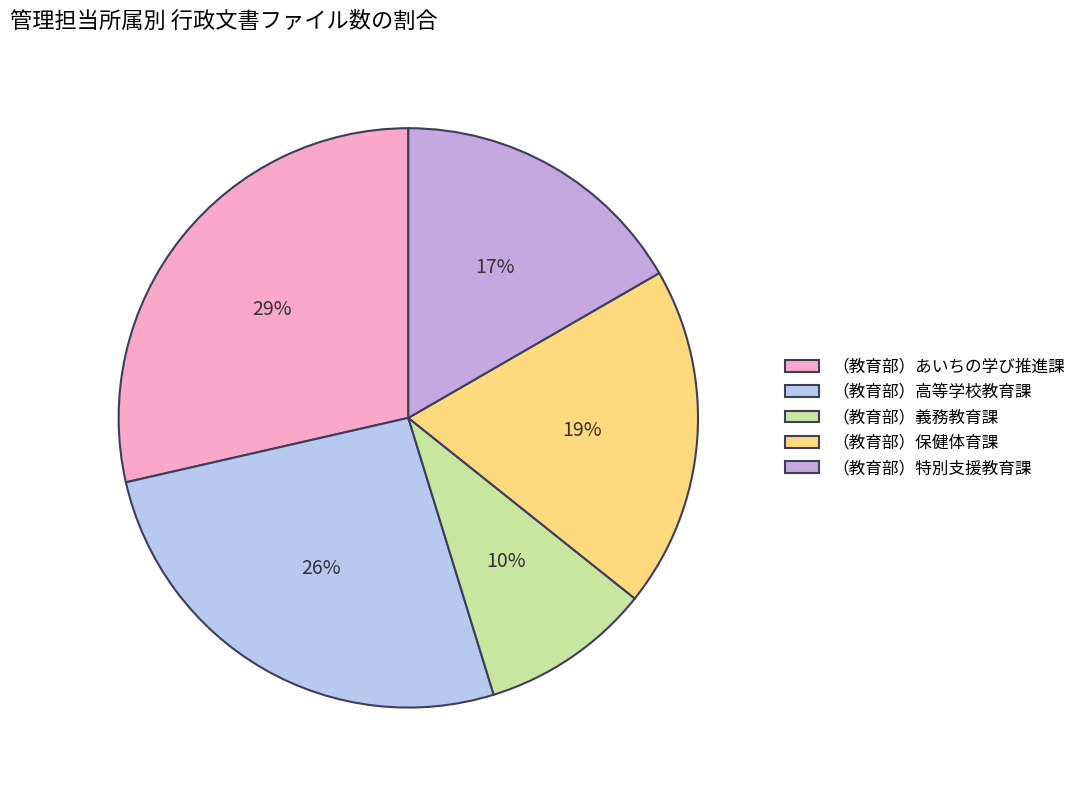

Is it true that （教育部）保健体育課 is 19% of the pie?

True